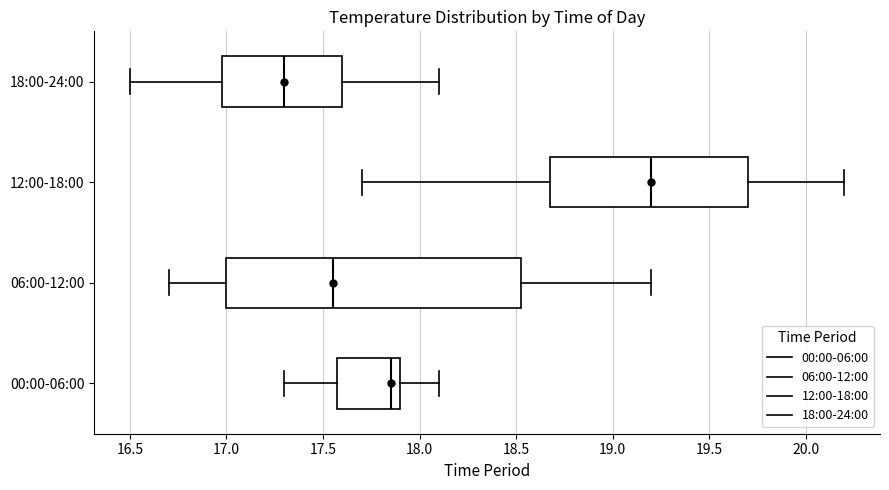

Where is the right edge of the box for 18:00-24:00 on the x-axis? The values are not printed on the chart, so give them approximately, as read against the axis.

17.60